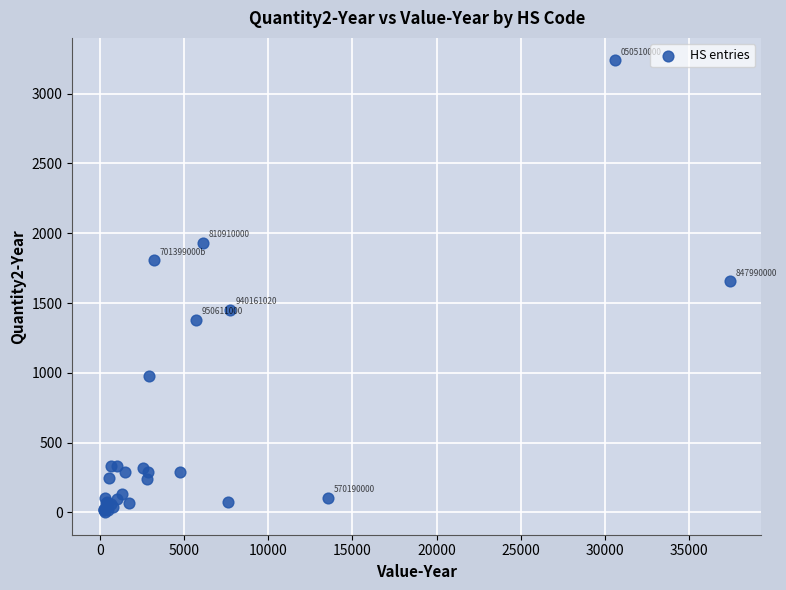

What Y value in the scatter plot is closest to 1620?

1656